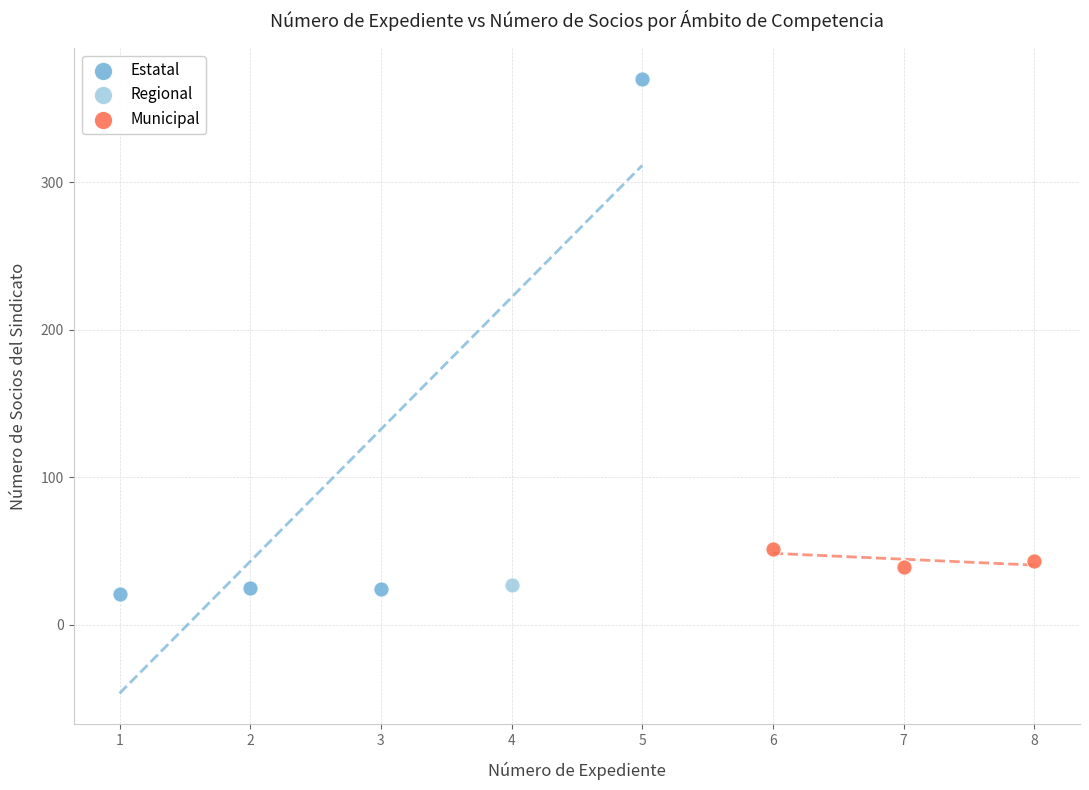

Which series reaches the maximum Y coordinate?

Estatal